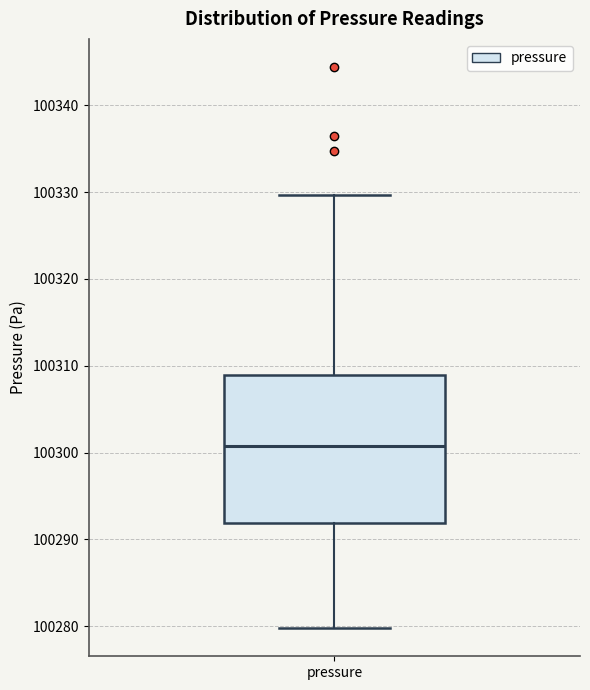

Where does the median line of the box for pressure sit on the y-axis? The values are not printed on the chart, so give them approximately, as read against the axis.

100301